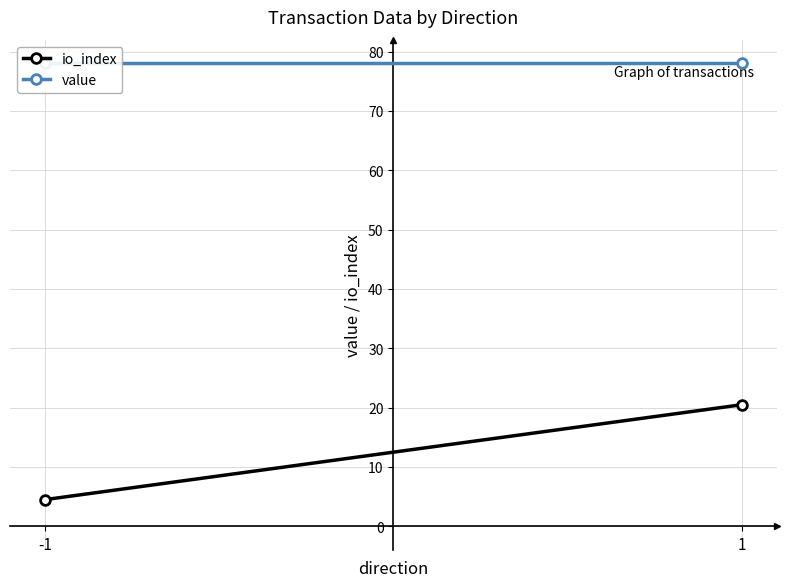

Rank the categories by value value from lowest to highest.

-1, 1